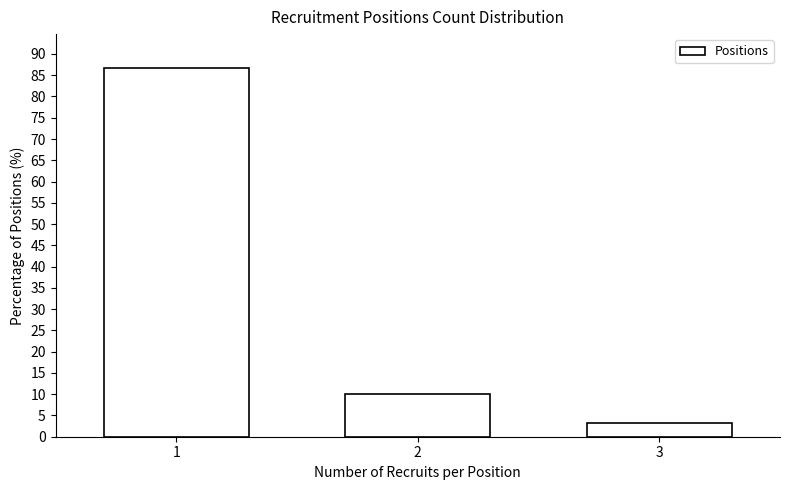

Reading right to left, what are all the values shown in this chart?

3.3	10.0	86.7